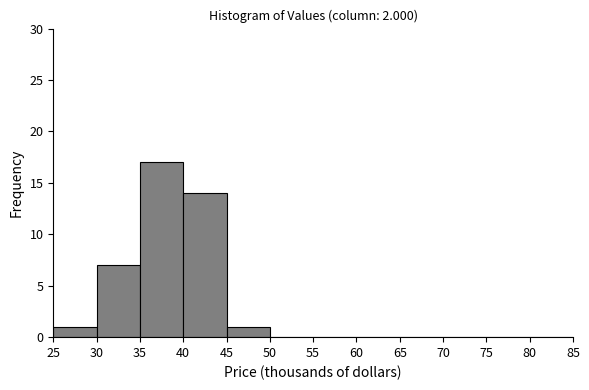

Which range on the x-axis has the tallest bar?

35 to 40